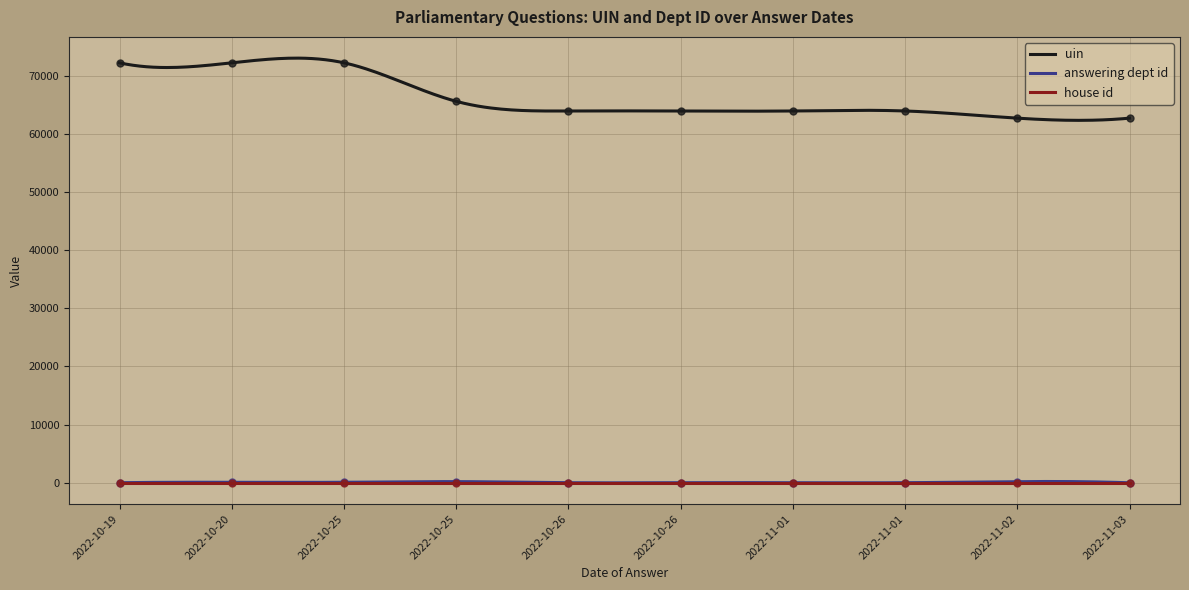

What is the difference between the second highest and second lowest values in the uin series?

10695.1